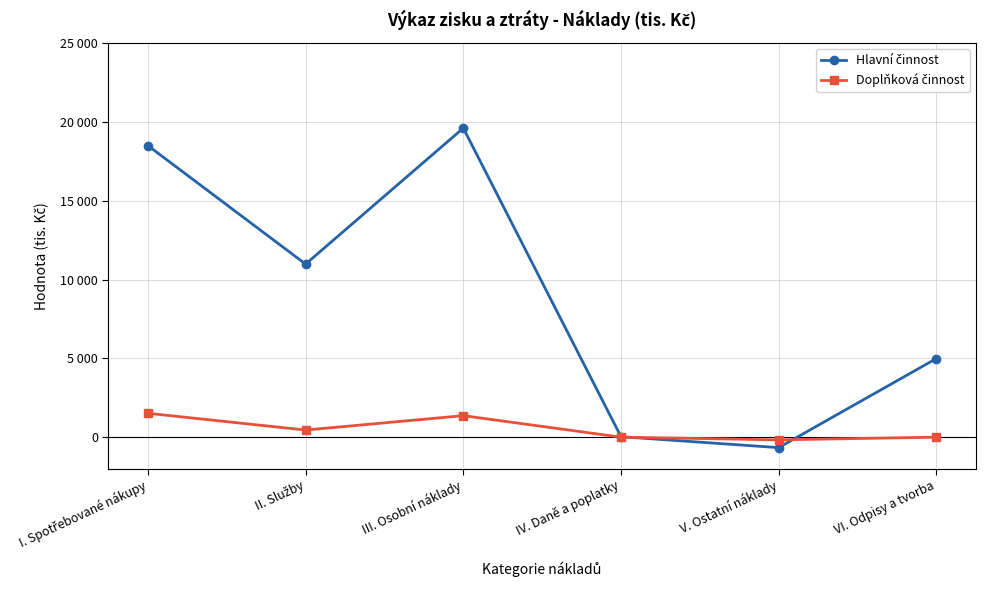

What is the spread (max minus min) of values at II. Služby?

10526